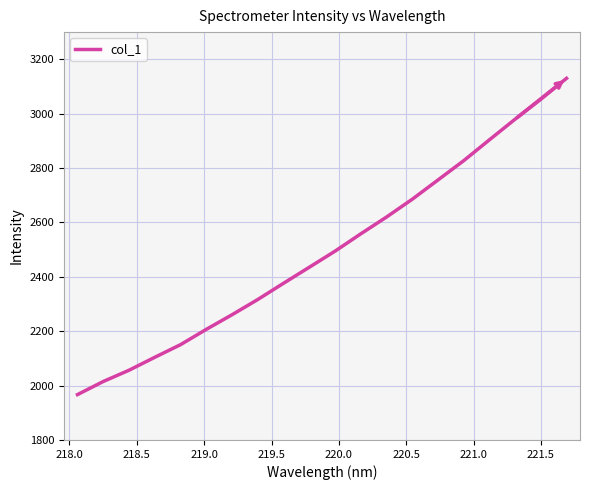

True or false: the data has more than 0 interior local peaks.

False